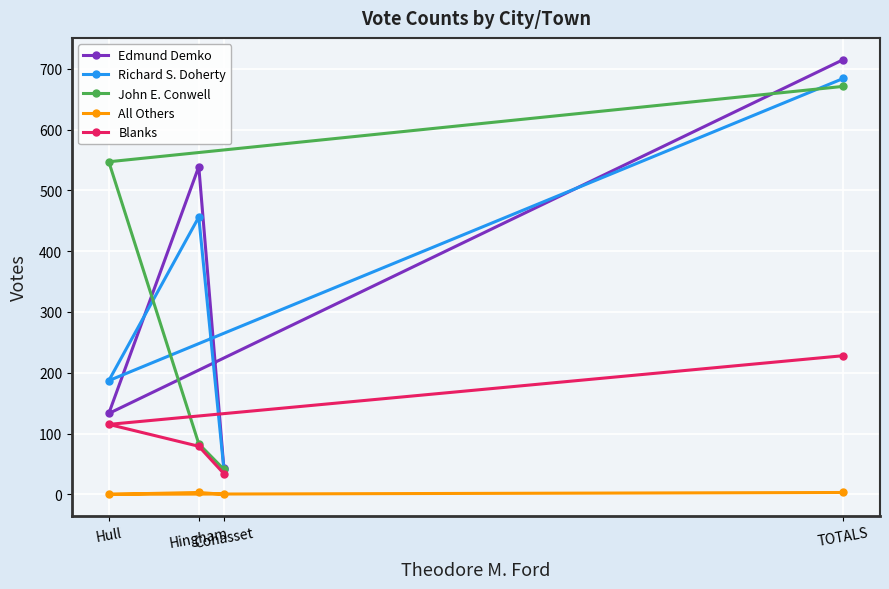

At which category does All Others reach its first local peak?

Hingham